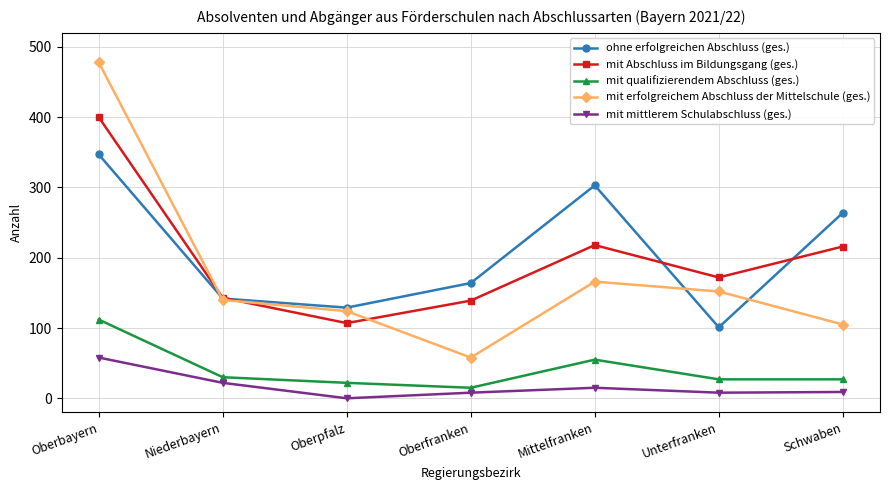

The mit qualifizierendem Abschluss (ges.) series shows 27 at Unterfranken. True or false?

True